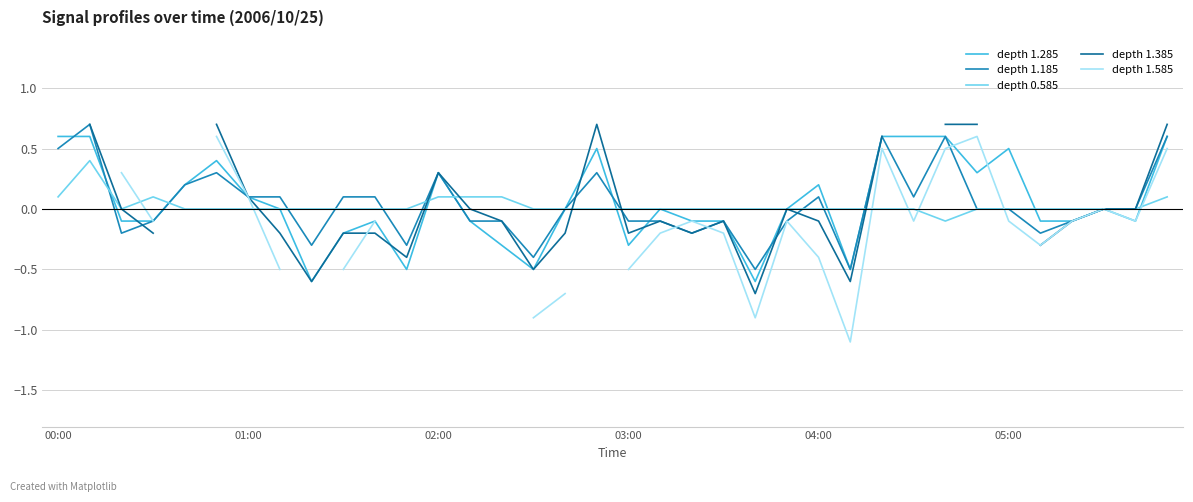

Which series ends up on top after the final intersection of depth 1.285 and depth 0.585?

depth 1.285